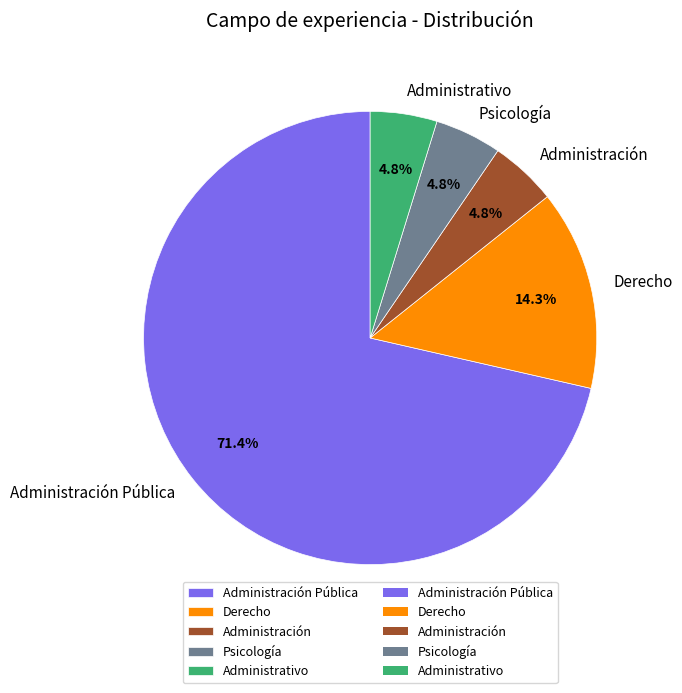

Is there a majority slice in this chart?

Yes